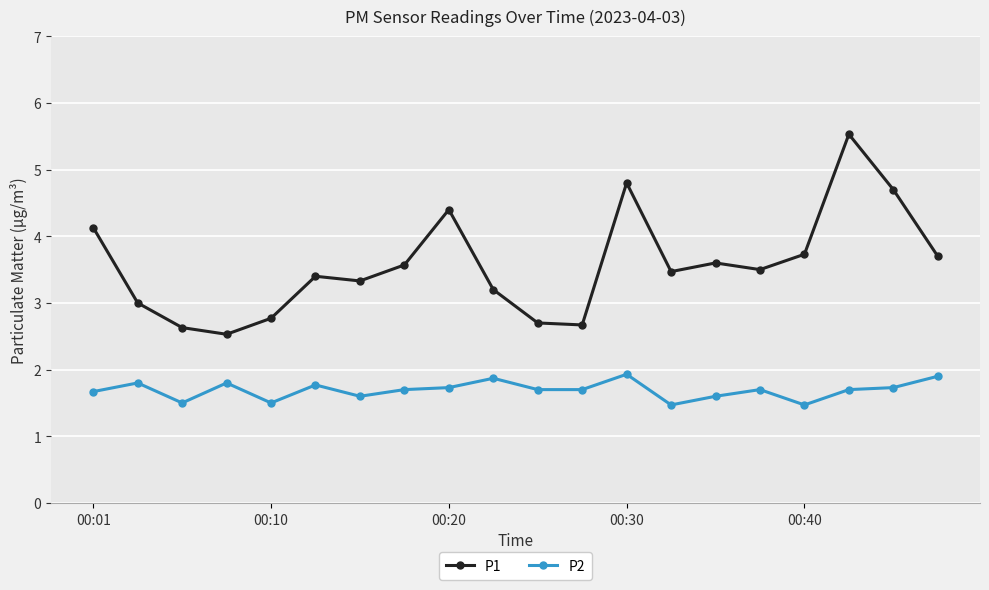

True or false: P2 and P1 cross at least once.

False